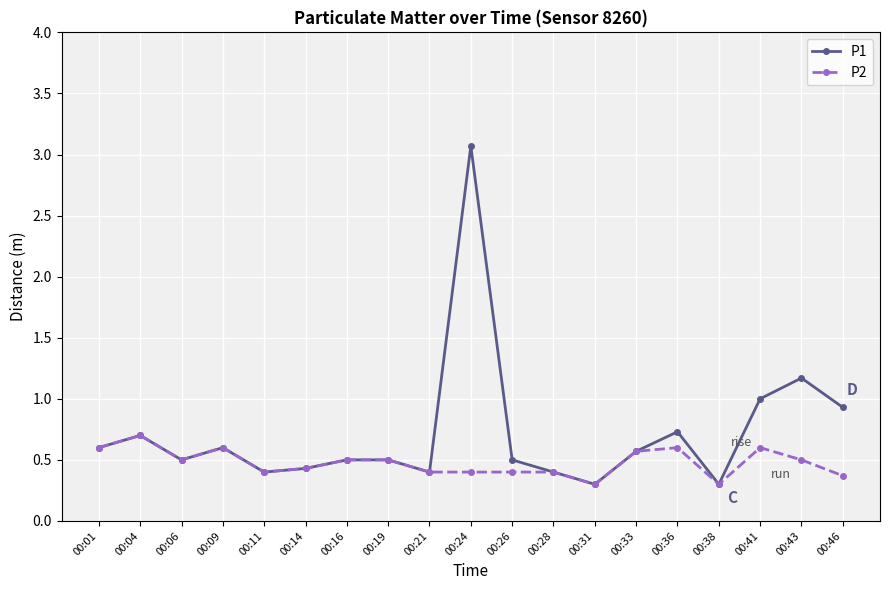

Which series has the largest range (max minus min)?

P1